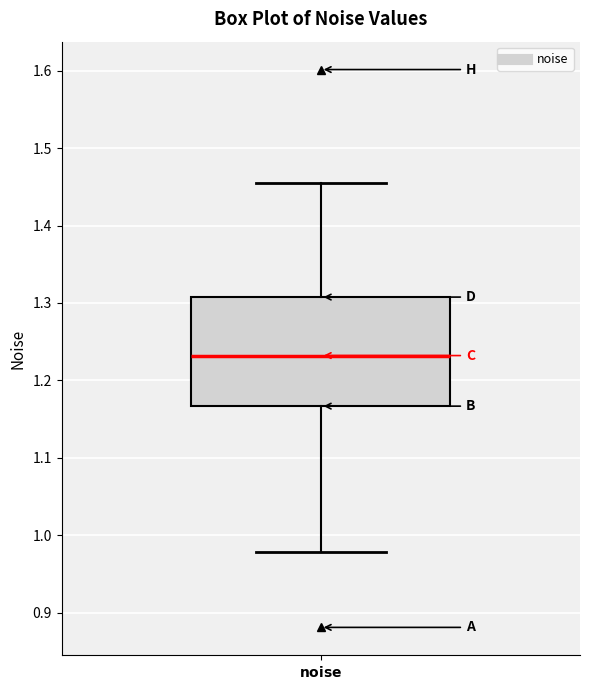

Read this box plot against the y-axis: the position of the median line, the range covered by the box, and the ends of both whiskers. The values are not printed on the chart, so give them approximately, as read against the axis.

median 1.23, box 1.17 to 1.31, whiskers 0.98 to 1.45